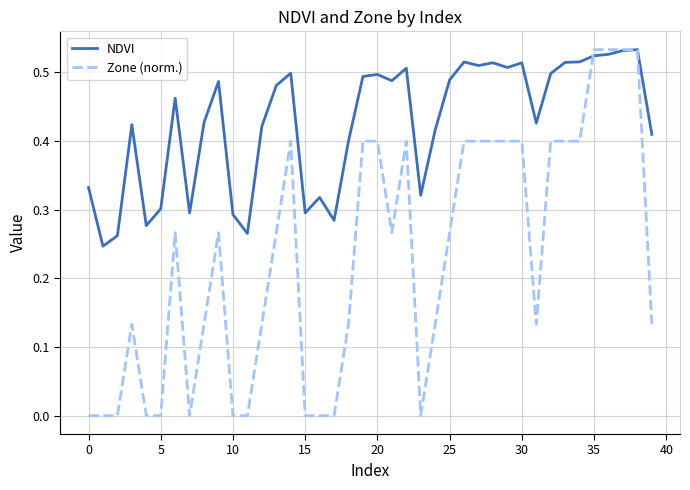

List the series in order of their overall mean, highest first.

NDVI, Zone (norm.)